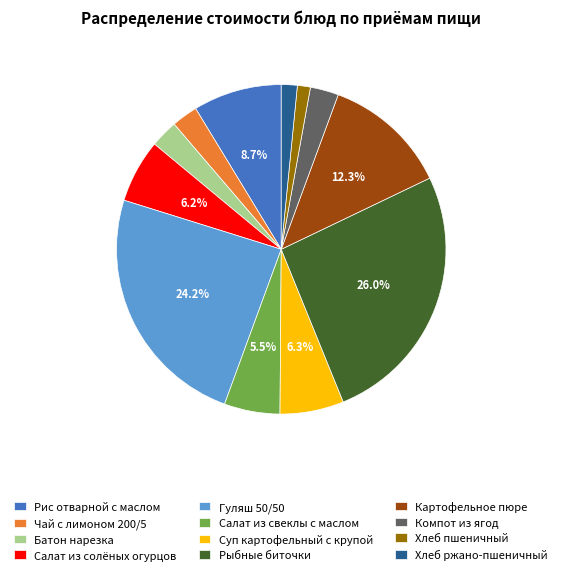

Do Батон нарезка and Хлеб пшеничный together represent more than half of the pie?

No